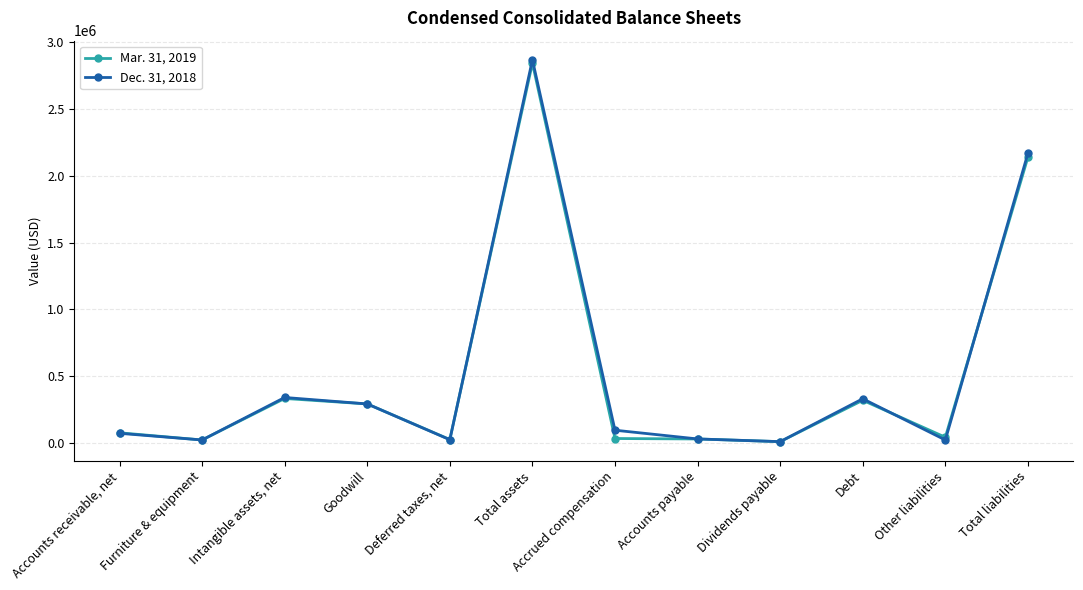

What is the maximum value shown in the chart?

2870535